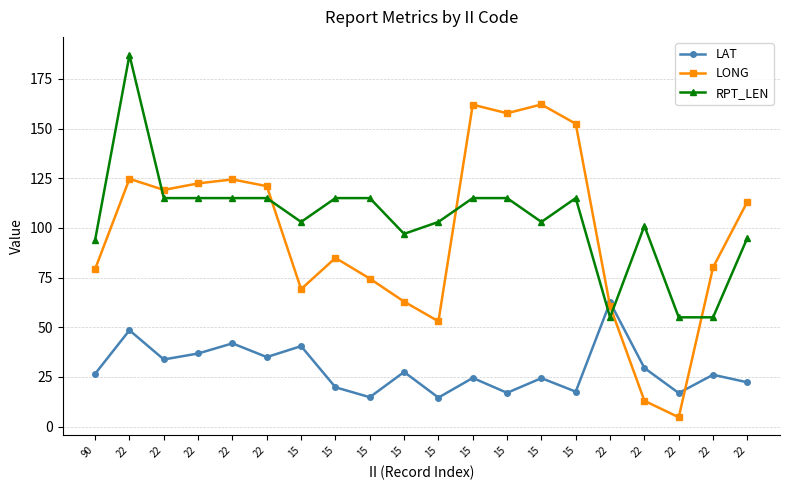

How many series are shown in this chart?

3